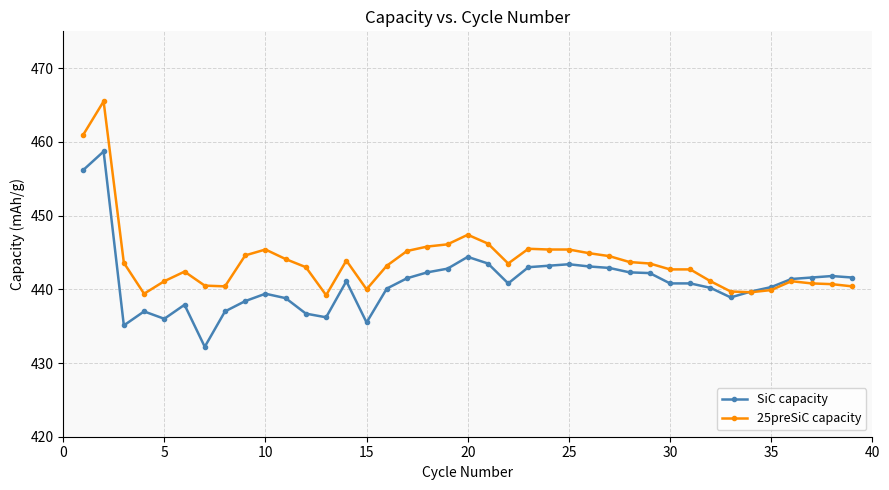

True or false: 25preSiC capacity and SiC capacity intersect in this chart.

True